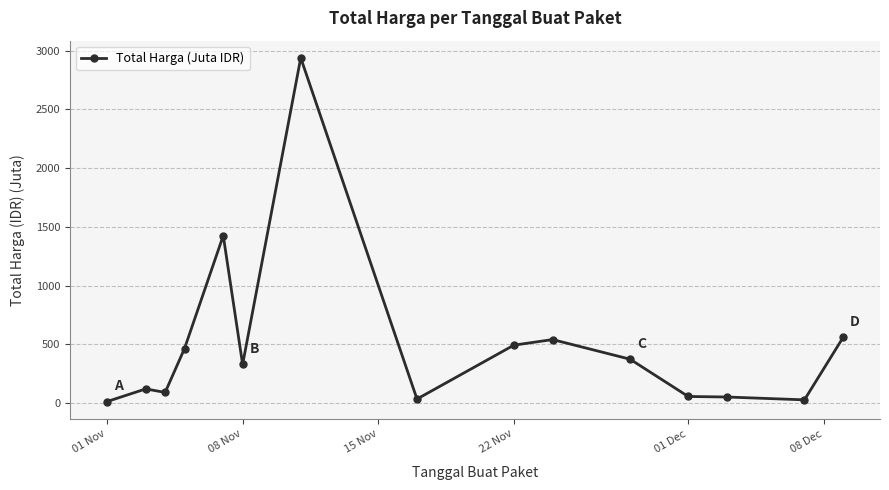

What is the sum of all values?

7518.5